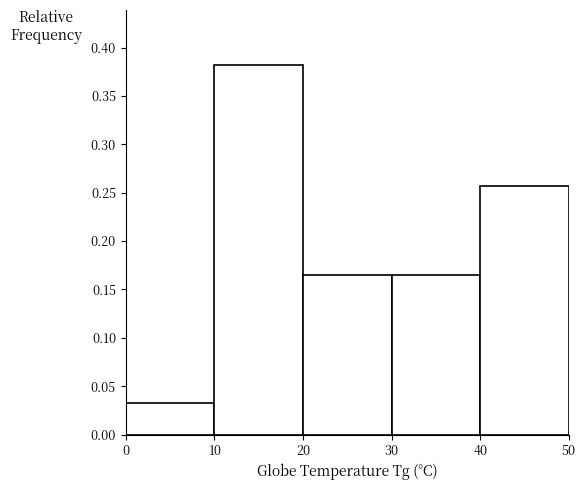

Reading left to right, list every bar in this chart as the range it spans on the x-axis followed by its height. The values are not printed on the chart, so give them approximately, as read against the axis.

0 to 10: 0.035
10 to 20: 0.380
20 to 30: 0.165
30 to 40: 0.165
40 to 50: 0.255